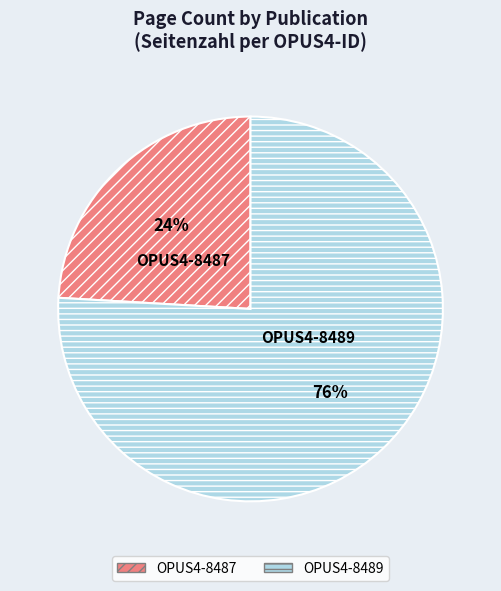

To the nearest percent, what is the combined percentage of OPUS4-8489 and OPUS4-8487?

100%